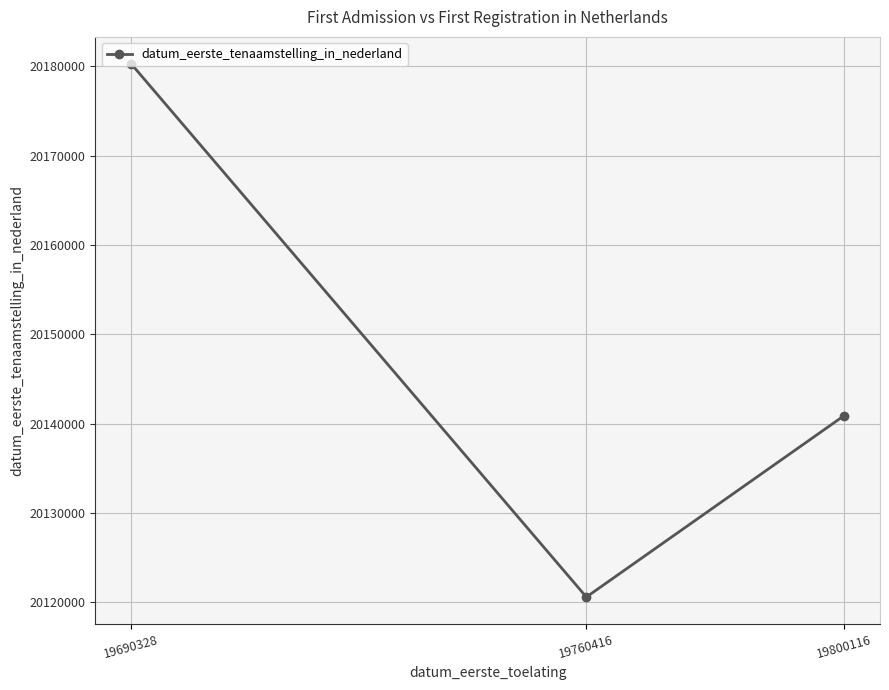

How many categories are shown in the chart?

3